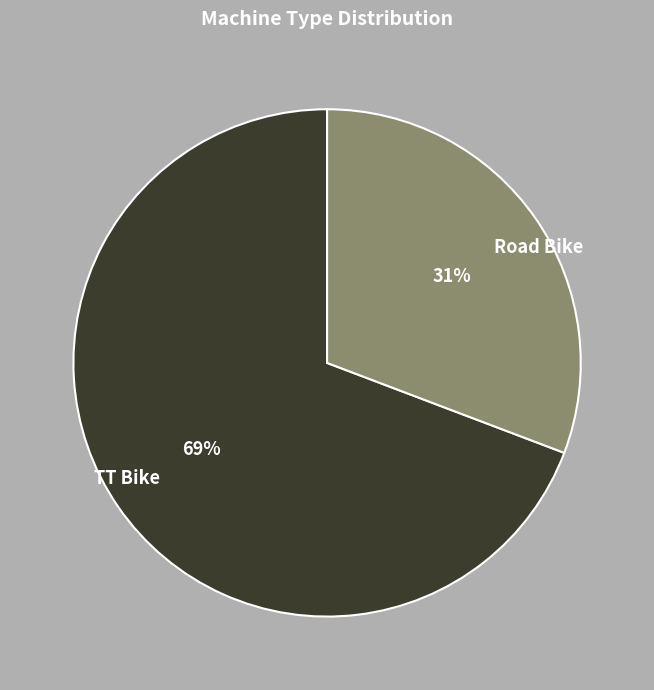

To the nearest percent, what is the difference between the largest and smallest slice percentages?

38%